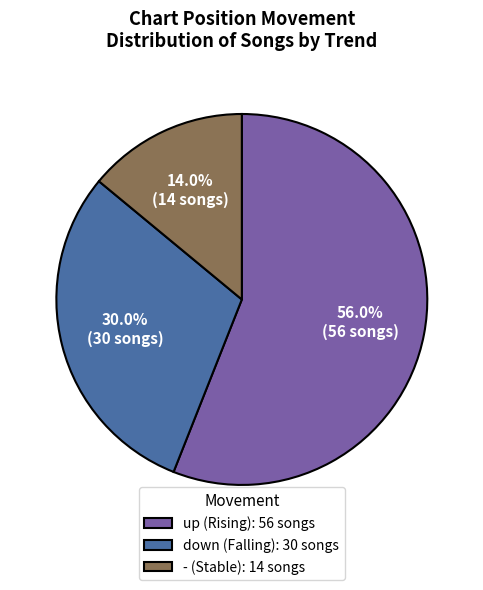

How many slices are in this pie chart?

3